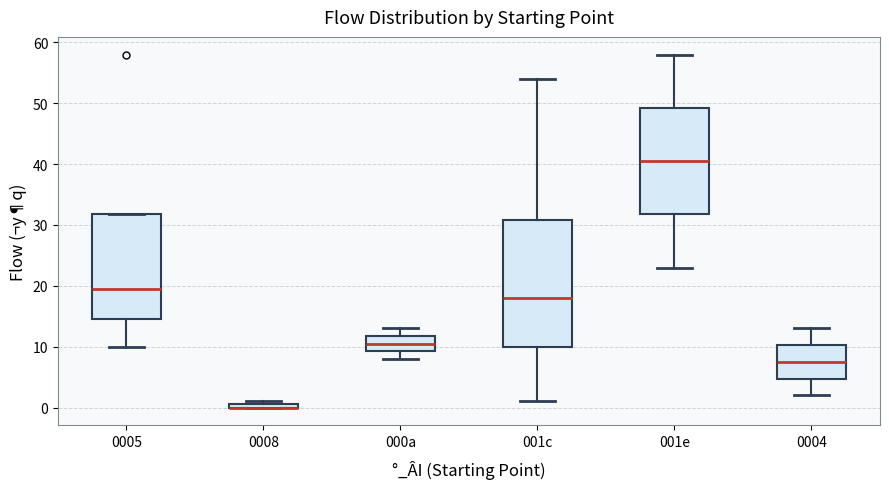

Where does the median line of the box for 001c sit on the y-axis? The values are not printed on the chart, so give them approximately, as read against the axis.

18